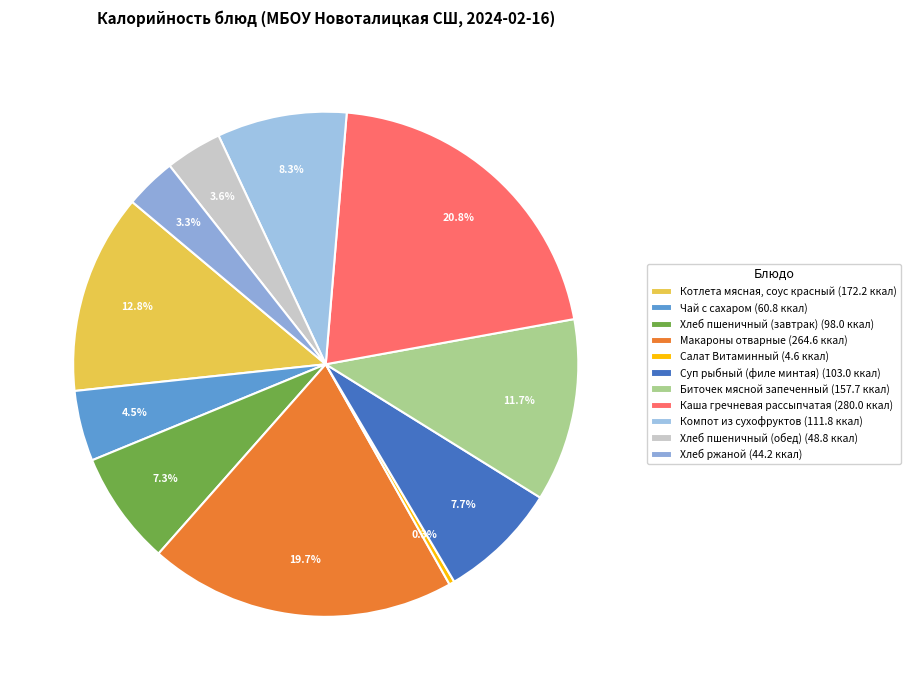

Which slice is the smallest?

Салат Витаминный